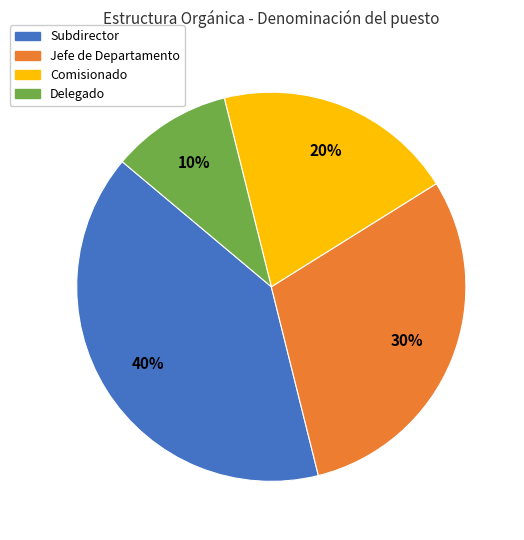

What is the largest slice in the pie chart?

Subdirector